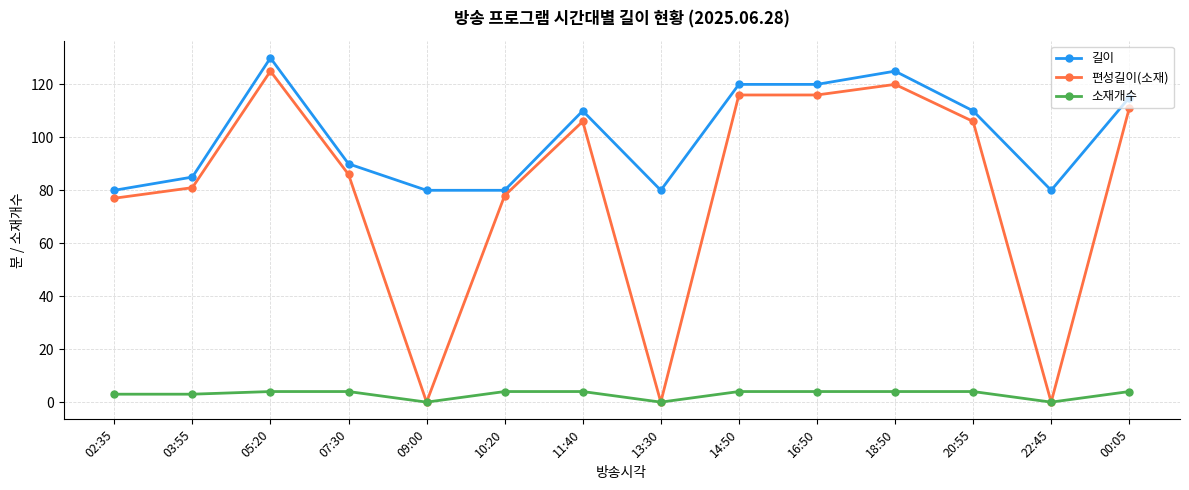

What is the maximum value shown in the chart?

130